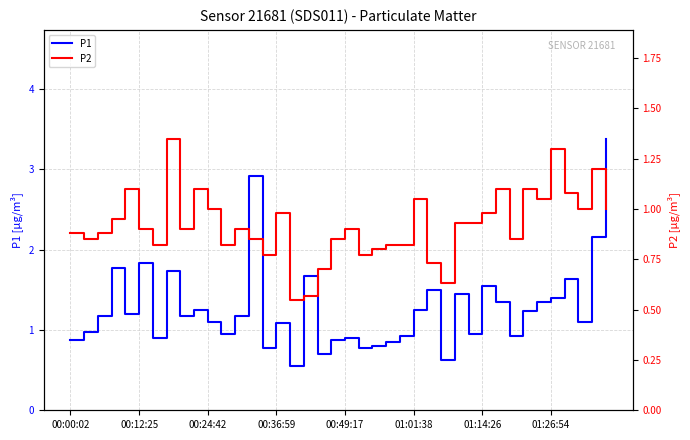

How many lines are shown in the chart?

2